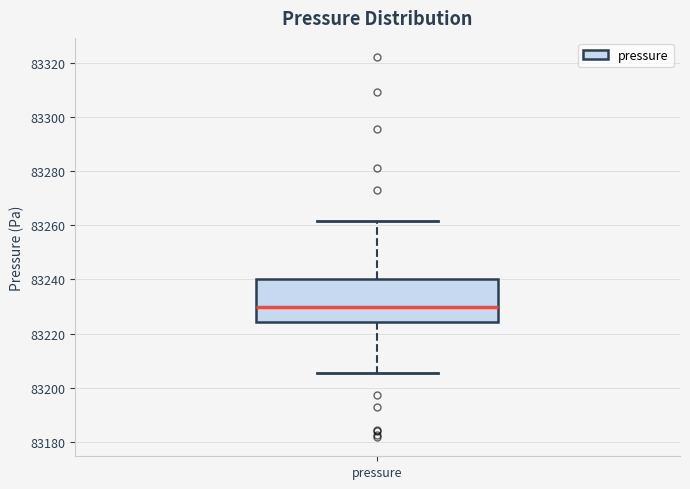

Where is the lower edge of the box for pressure on the y-axis? The values are not printed on the chart, so give them approximately, as read against the axis.

83224